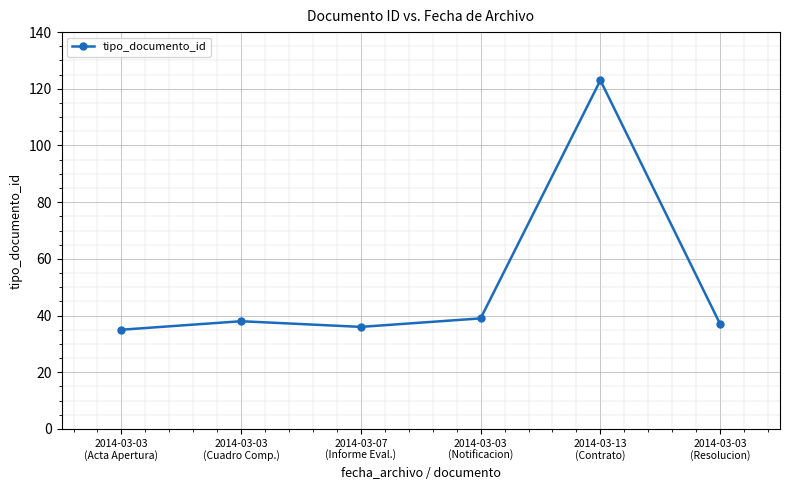

Approximately how many times larger is the value at 2014-03-03
(Acta Apertura) compared to 2014-03-03
(Resolucion)?

0.9